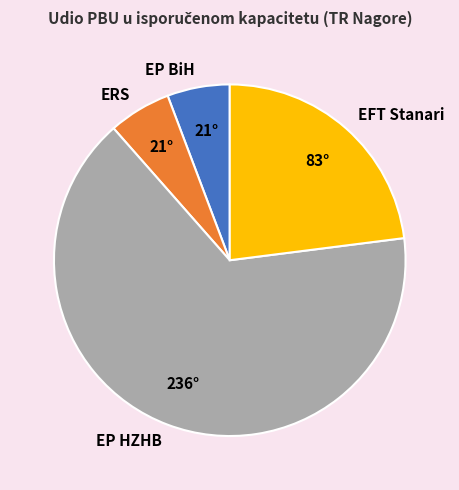

Which category has the biggest portion of the pie?

EP HZHB